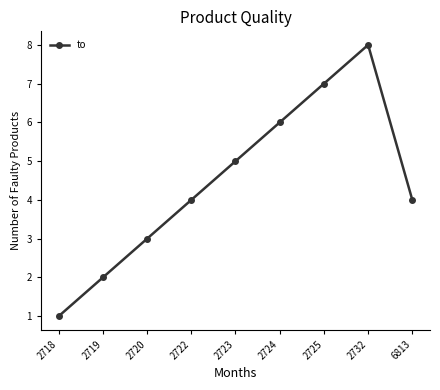

At which category does the data reach its first local peak?

2732